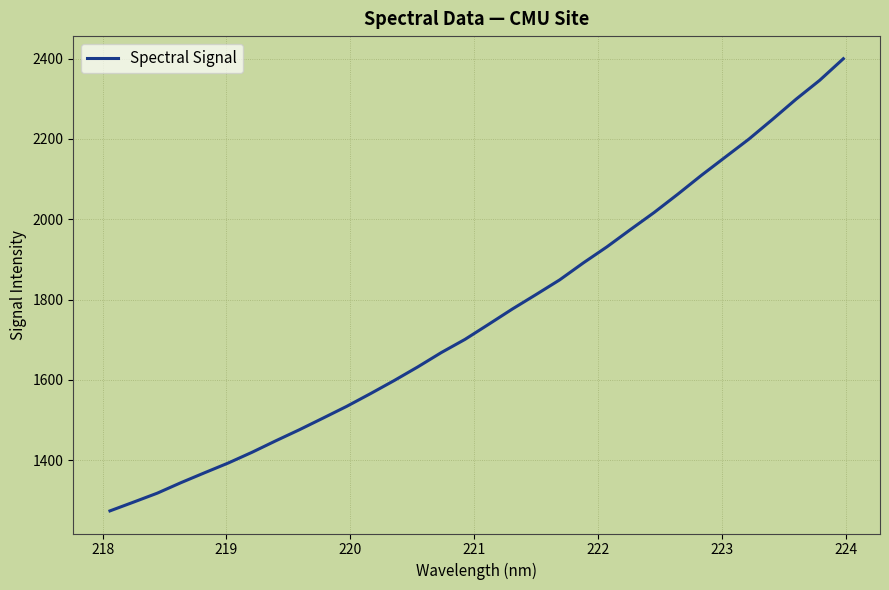

What is the smallest value displayed?

1273.8